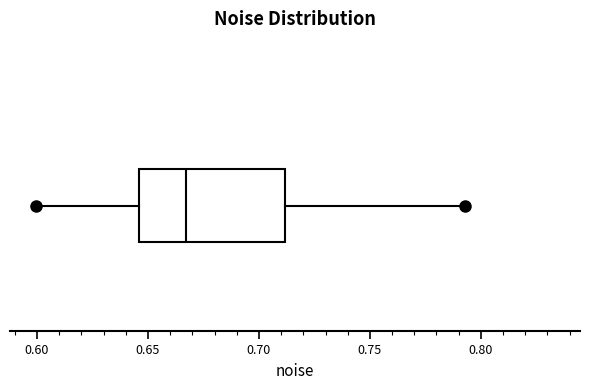

Transcribe this box plot: give where the median line is, the range the box spans, and where the two whiskers end, as read against the x-axis. The values are not printed on the chart, so give them approximately, as read against the axis.

median 0.665, box 0.645 to 0.710, whiskers 0.600 to 0.795